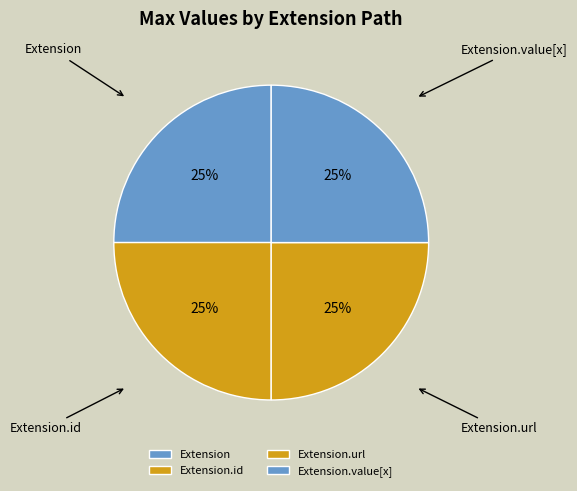

Count the number of slices in the pie.

4